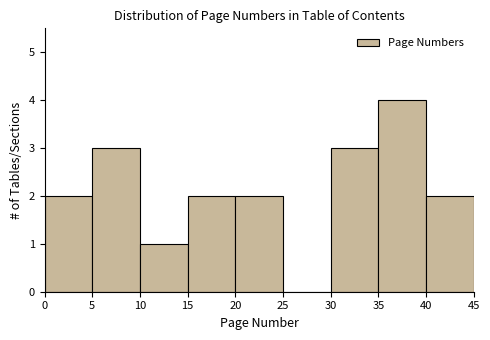

What is the height of the bar covering 15 to 20 on the x-axis? The values are not printed on the chart, so give them approximately, as read against the axis.

2